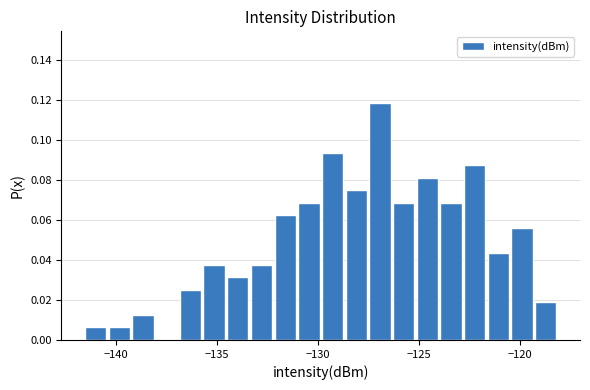

Read against the x-axis, roughly where is the centre of the tallest bar?

-127.0